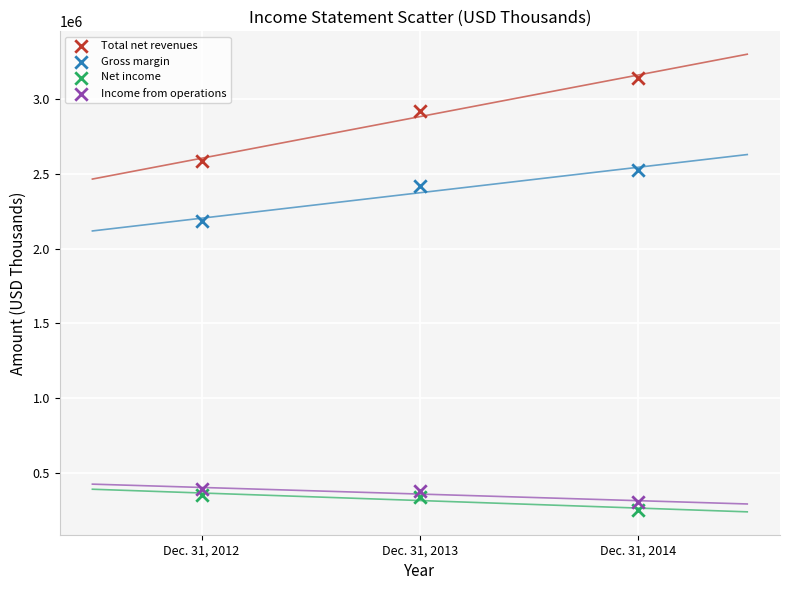

Which series contains the lowest Y value?

Net income